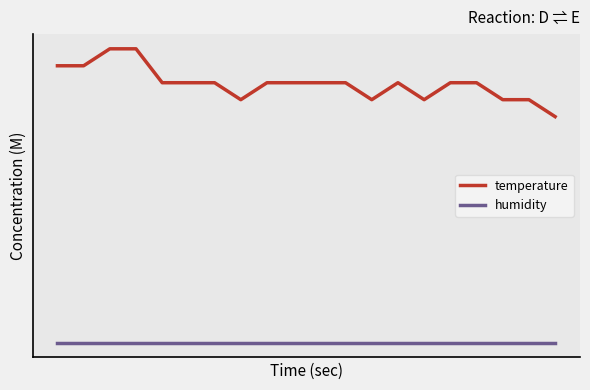

What are all the series names shown in the legend?

temperature, humidity